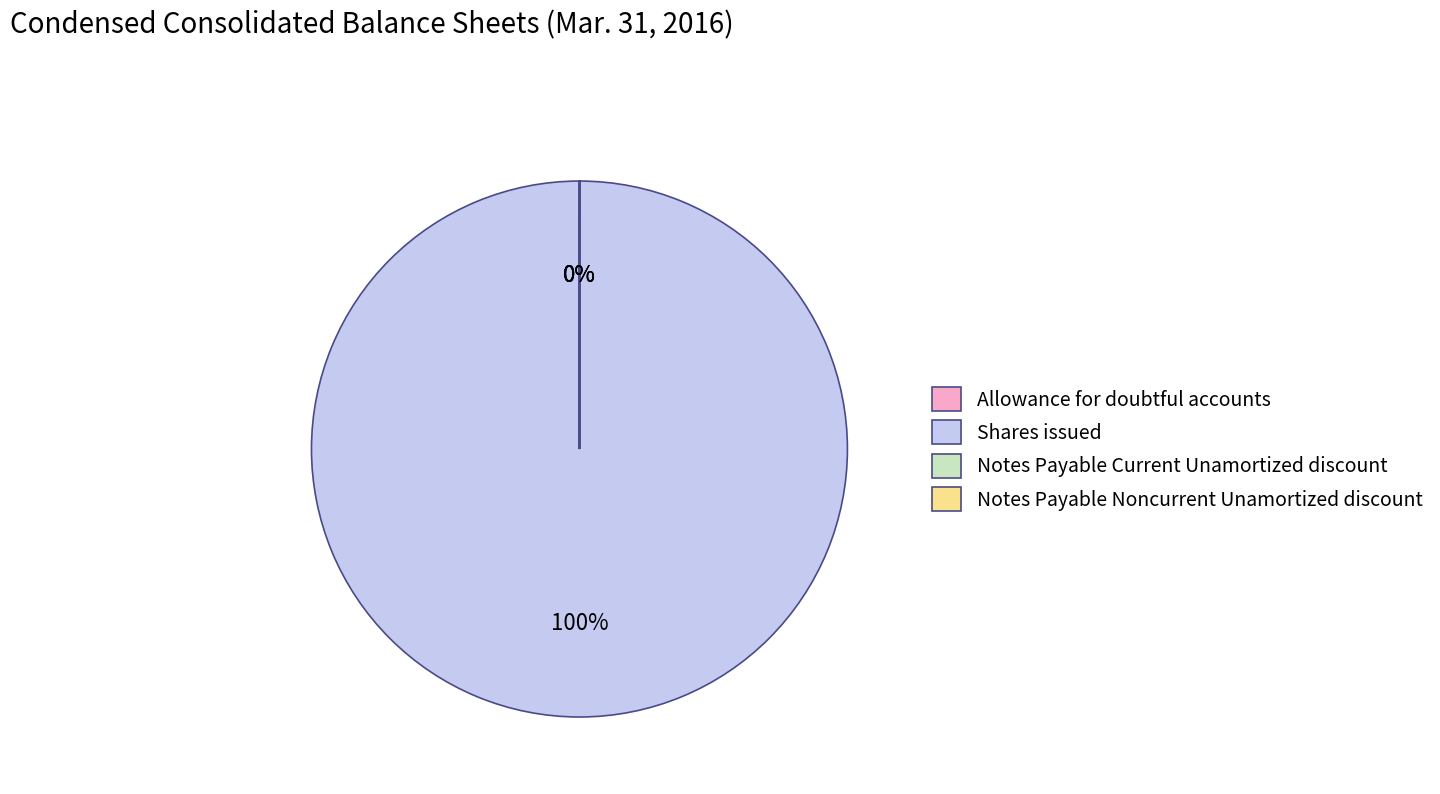

Which slice is the largest?

Shares issued